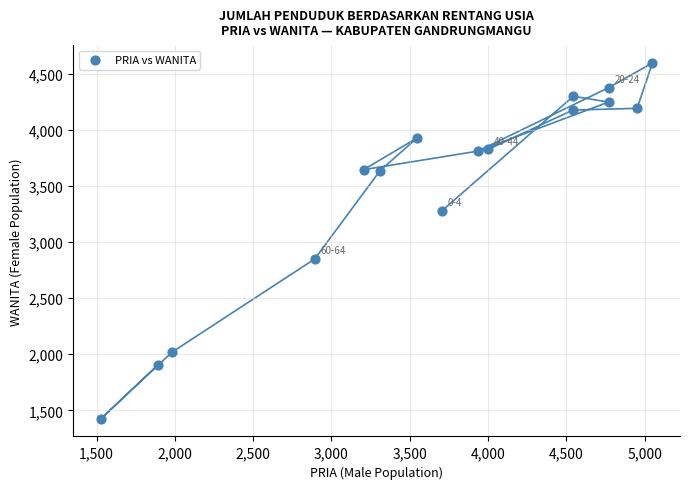

What is the range of X values (max minus min)?

3522